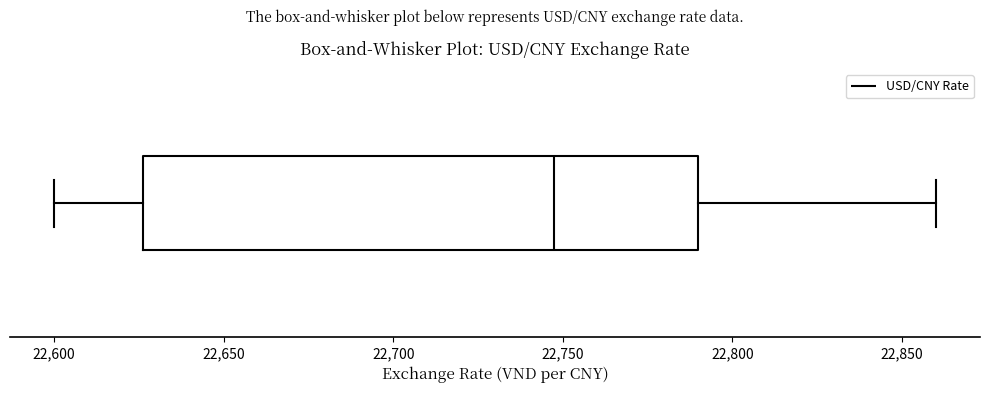

Transcribe this box plot: give where the median line is, the range the box spans, and where the two whiskers end, as read against the x-axis. The values are not printed on the chart, so give them approximately, as read against the axis.

median 22750, box 22625 to 22790, whiskers 22600 to 22860